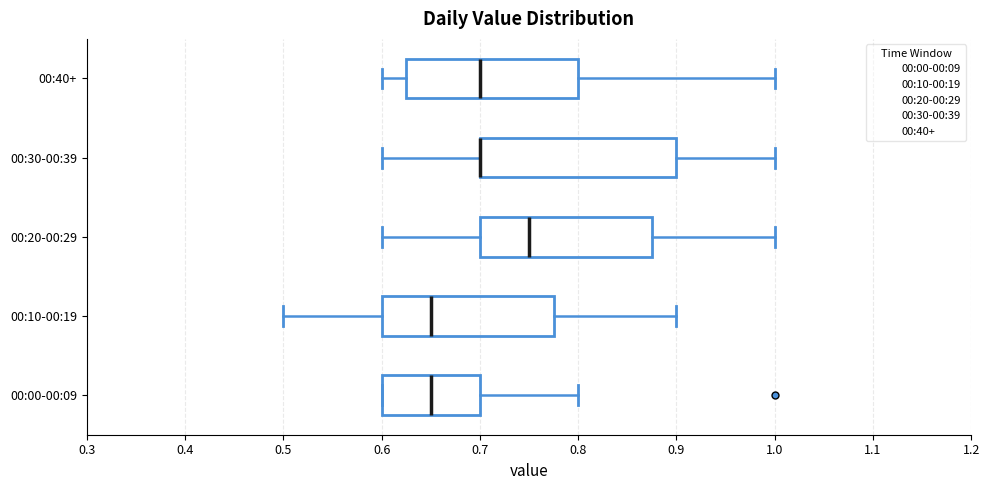

Comparing the boxes themselves (not the whiskers), which one is the widest?

00:30-00:39